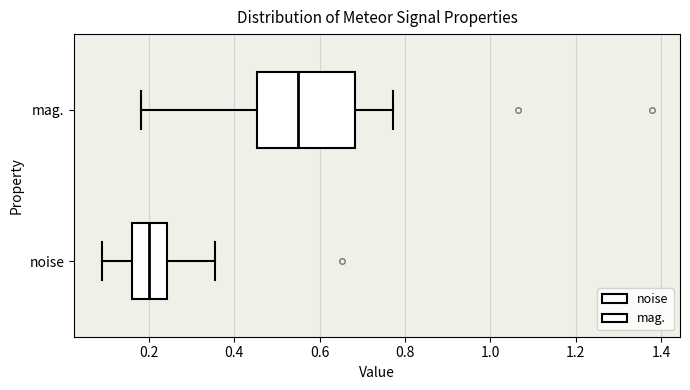

Which box has the furthest to the left median line?

noise